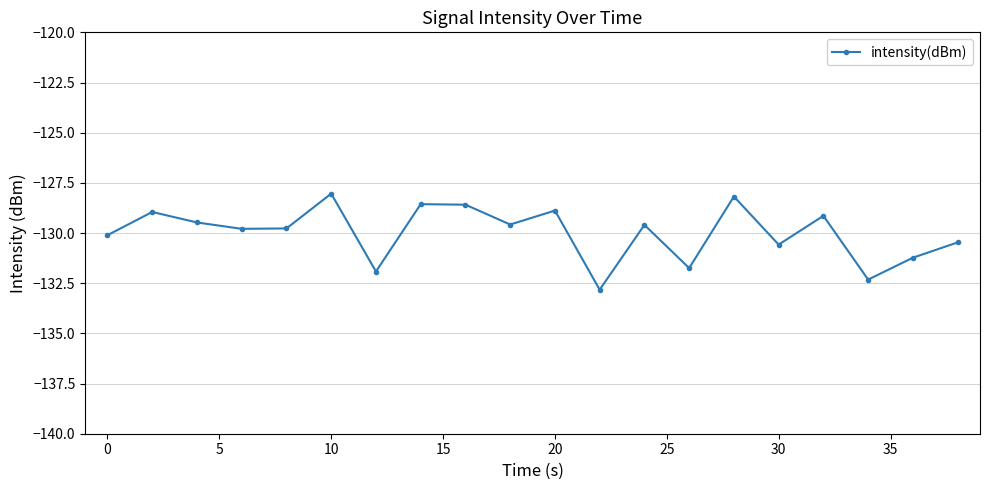

True or false: the data has more than 0 interior local peaks.

True